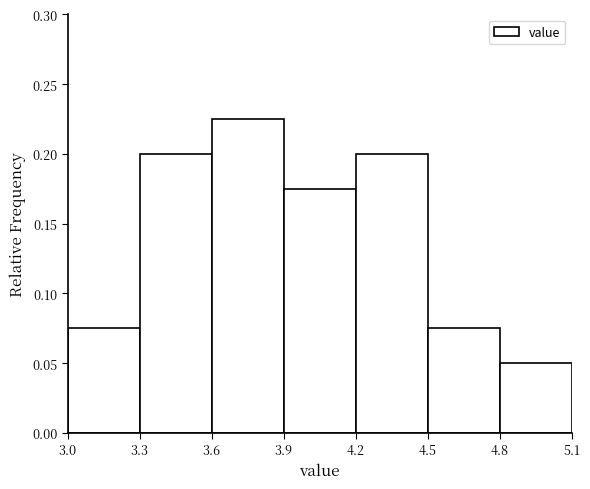

Over which range of the x-axis is the bar tallest?

3.6 to 3.9